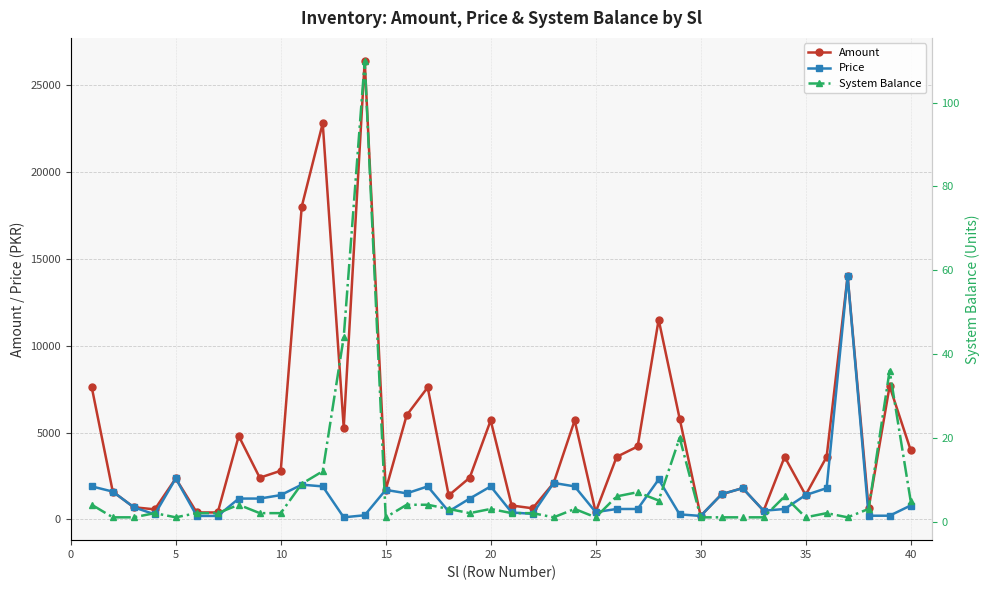

What is the label of the 10th point from the left?

45